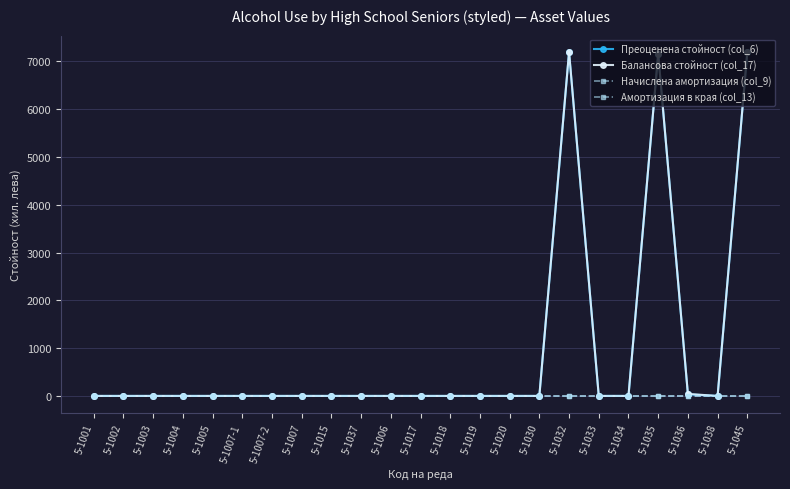

At which category is the sum across all series the highest?

5-1032